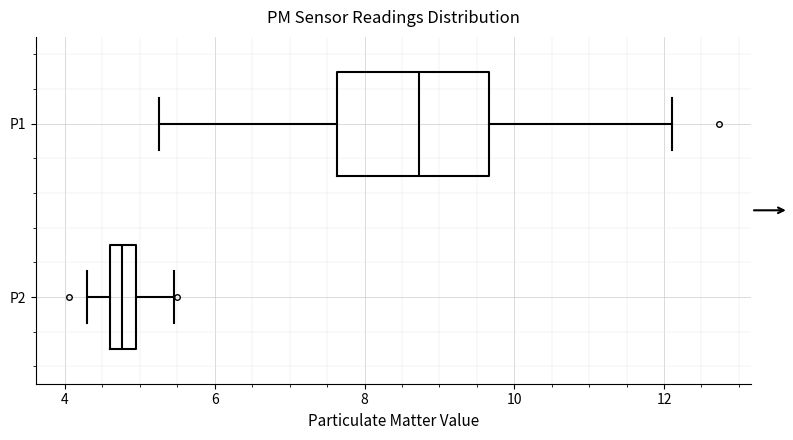

Where does the median line of the box for P1 sit on the x-axis? The values are not printed on the chart, so give them approximately, as read against the axis.

8.8